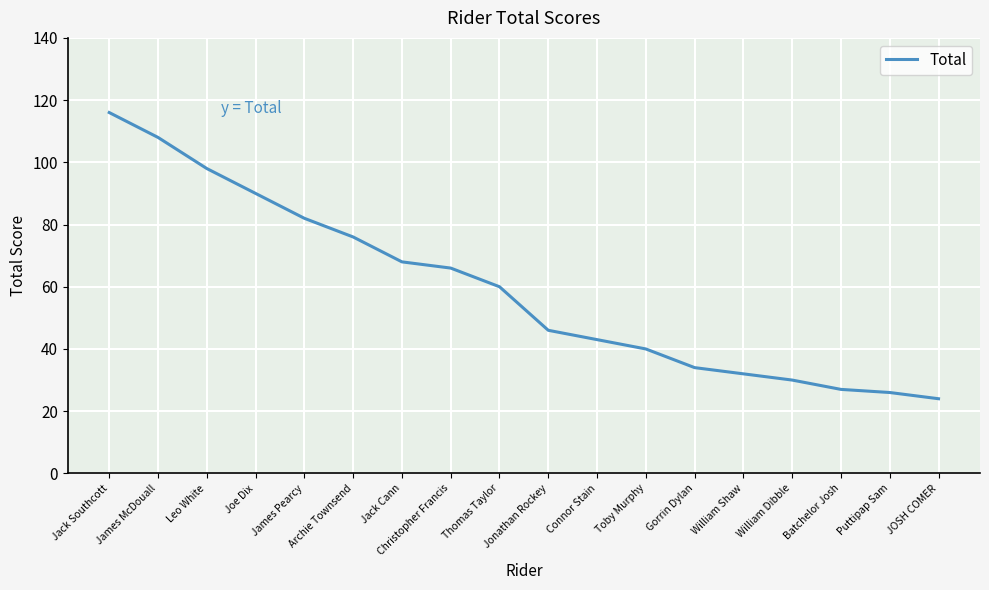

What position from the right is Thomas Taylor?

10